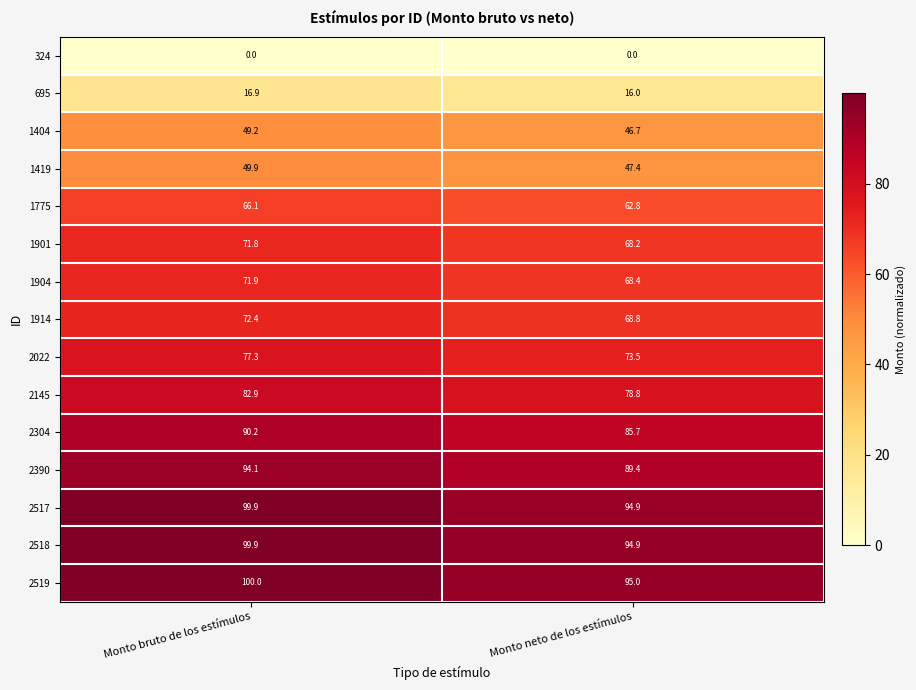

Where is 1419 nearest to the value 48?

Monto neto de los estímulos